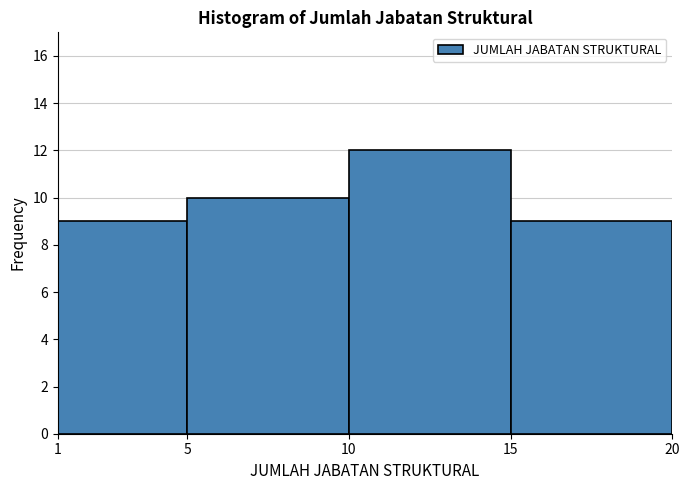

Reading left to right, transcribe this chart: for each bar, give the range it covers on the x-axis and its height. The values are not printed on the chart, so give them approximately, as read against the axis.

1 to 5: 9
5 to 10: 10
10 to 15: 12
15 to 20: 9